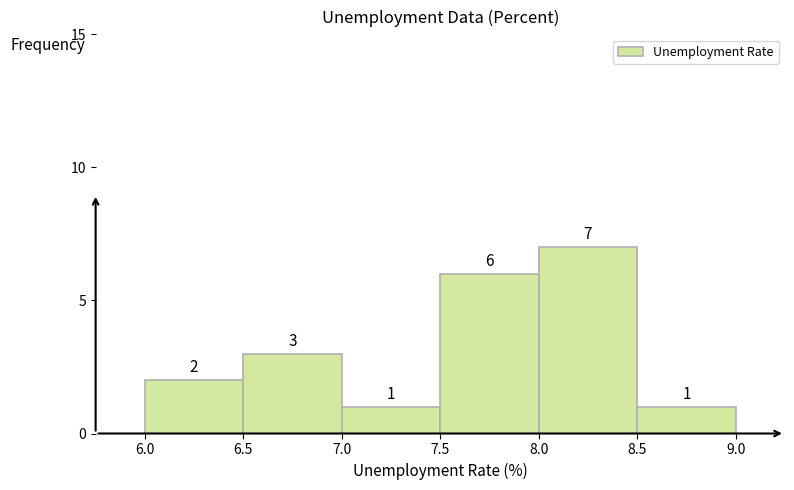

Reading left to right, list every bar in this chart as the range it spans on the x-axis followed by its height.

6.0 to 6.5: 2
6.5 to 7.0: 3
7.0 to 7.5: 1
7.5 to 8.0: 6
8.0 to 8.5: 7
8.5 to 9.0: 1